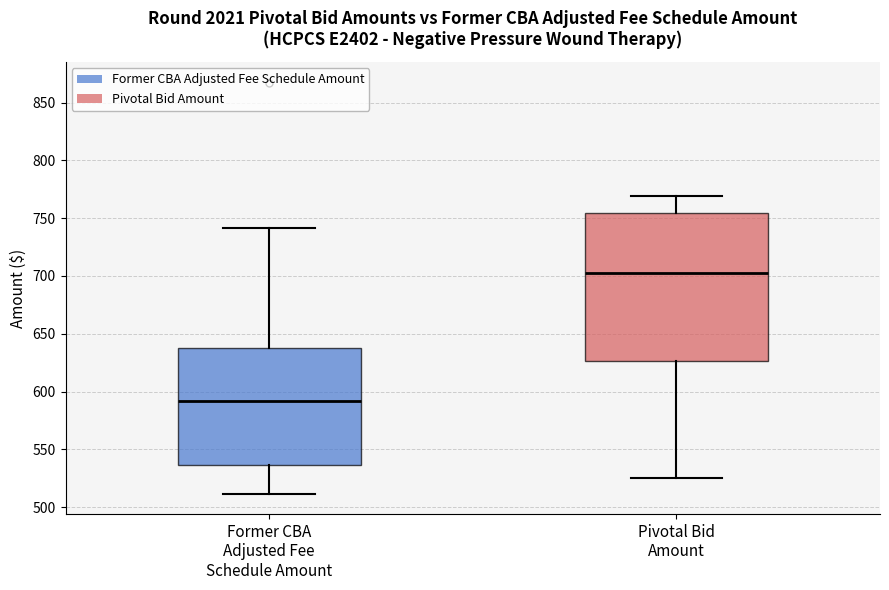

Which box is the tallest, from its lower edge to its upper edge?

Pivotal Bid Amount